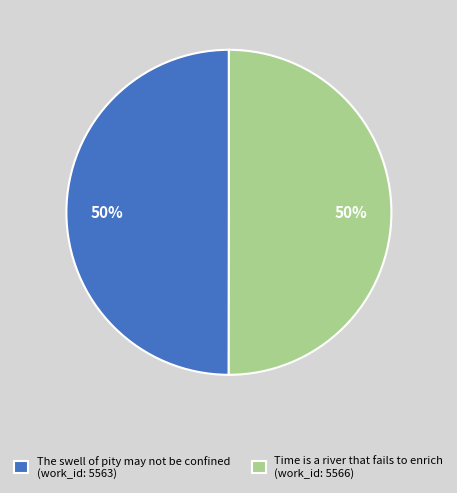

To the nearest percent, what percentage of the pie is Time is a river that fails to enrich (work_id: 5566)?

50%